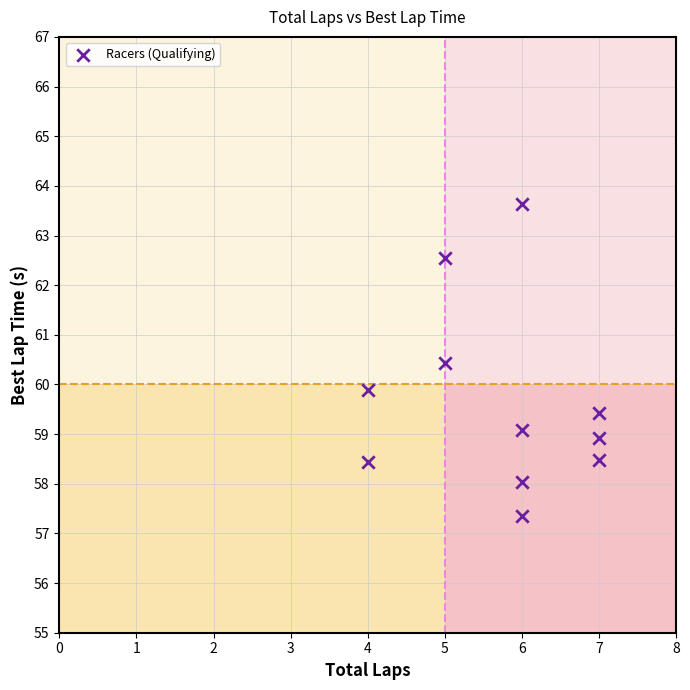

What is the range of X values (max minus min)?

3.0